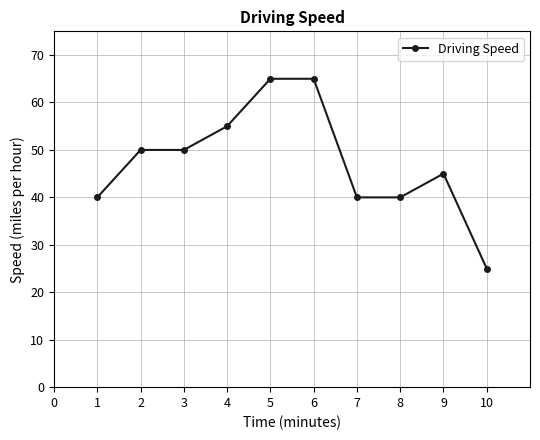

At which category does the chart reach its minimum across all series?

10